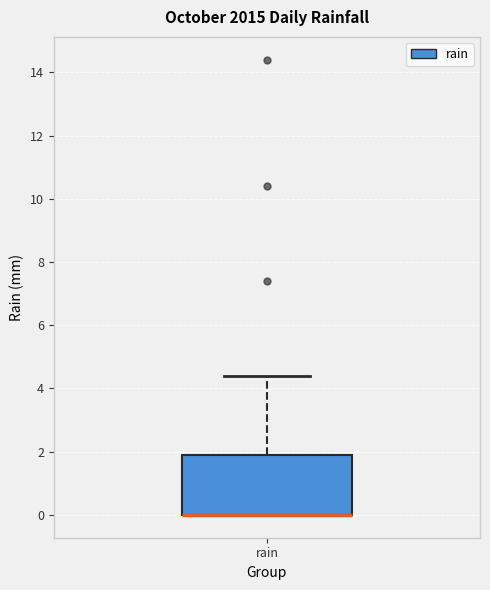

Where is the lower edge of the box for rain on the y-axis? The values are not printed on the chart, so give them approximately, as read against the axis.

0.0